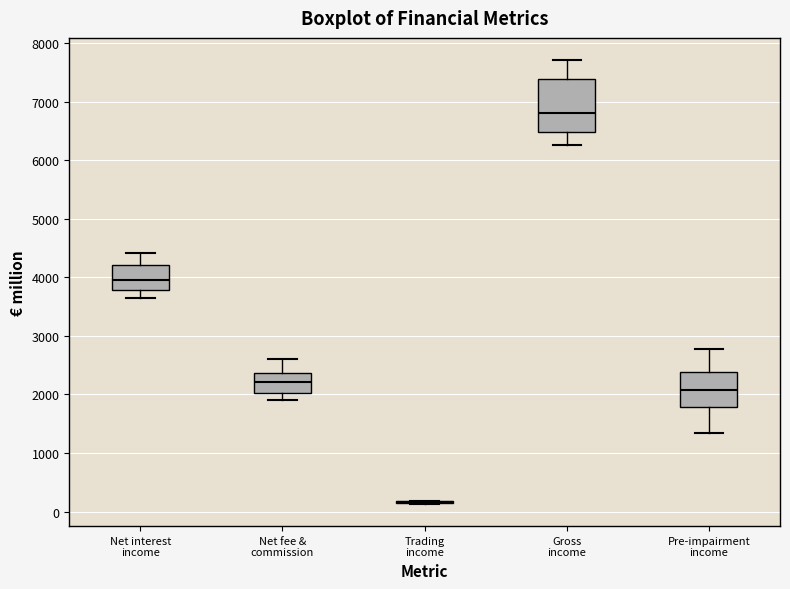

Where is the upper edge of the box for Net fee & commission on the y-axis? The values are not printed on the chart, so give them approximately, as read against the axis.

2400